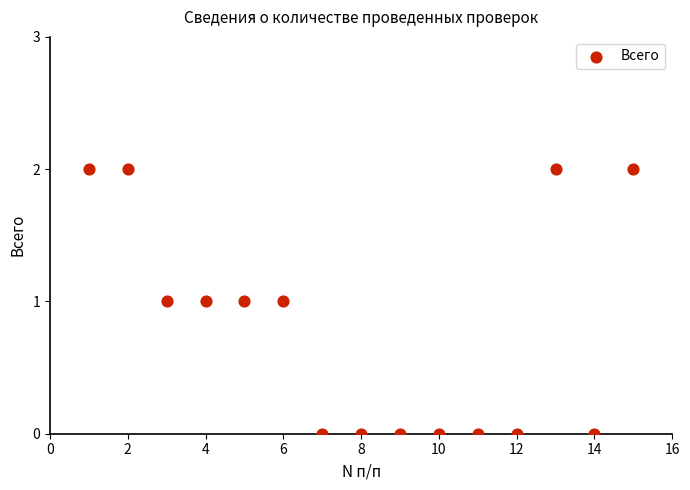

List the coordinates of all points as (Y, X) pairs, reading left to right.

(2, 1)  (2, 2)  (1, 3)  (1, 4)  (1, 5)  (1, 6)  (0, 7)  (0, 8)  (0, 9)  (0, 10)  (0, 11)  (0, 12)  (2, 13)  (0, 14)  (2, 15)